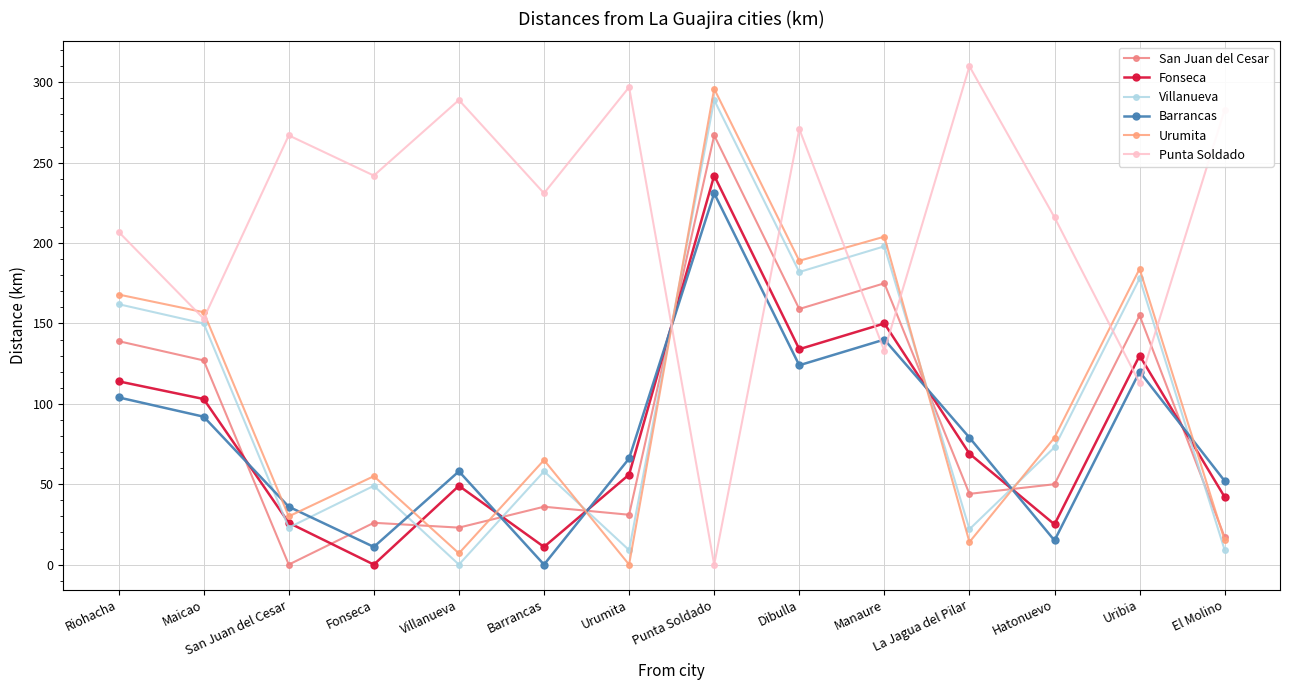

Which series has the largest range (max minus min)?

Punta Soldado